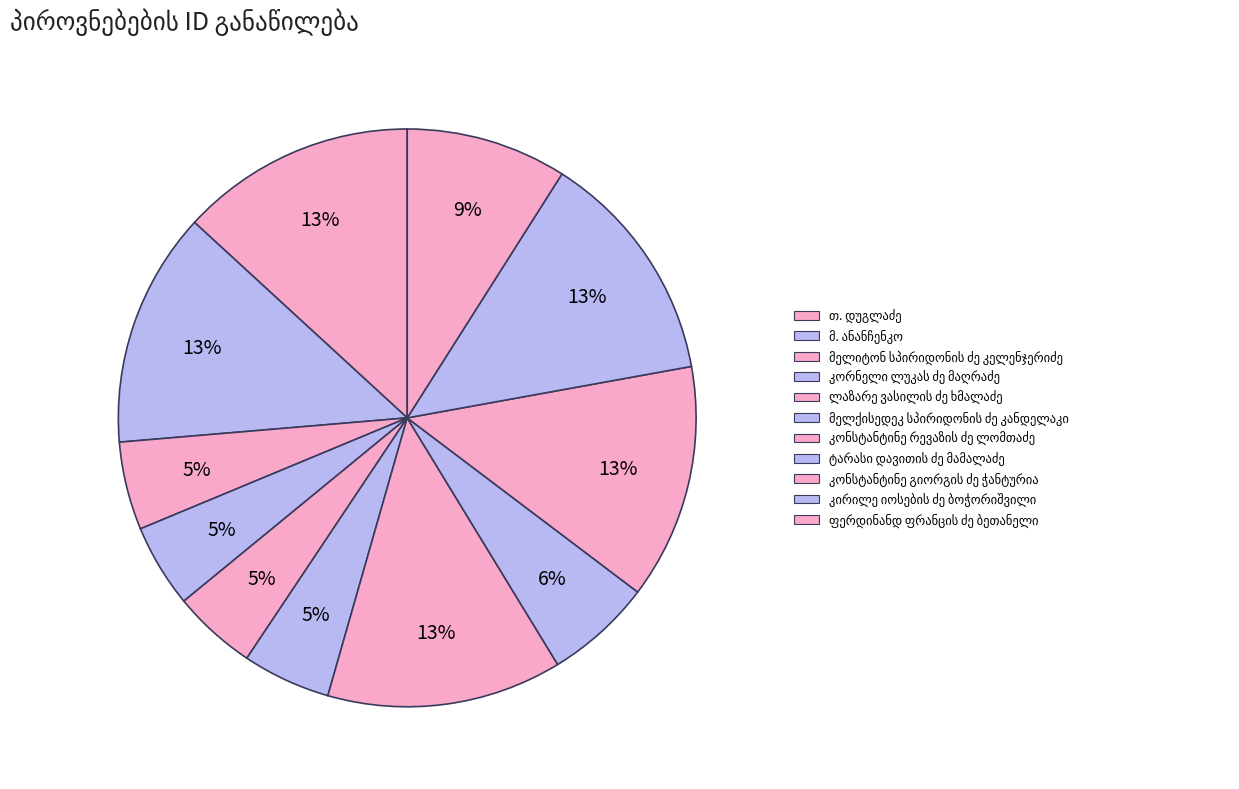

The თ. დუგლაძე slice represents 13% of the pie. True or false?

True